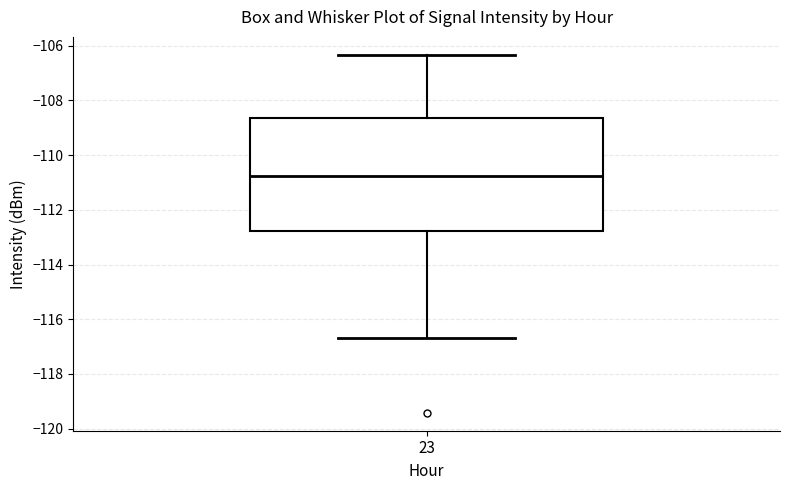

Read this box plot against the y-axis: the position of the median line, the range covered by the box, and the ends of both whiskers. The values are not printed on the chart, so give them approximately, as read against the axis.

median -110.8, box -112.8 to -108.6, whiskers -116.6 to -106.4